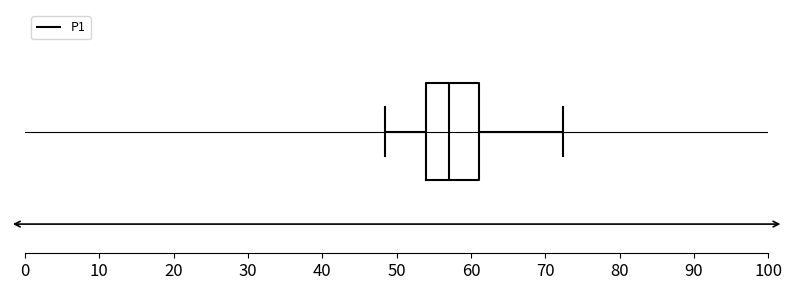

Where does the left whisker of the box end on the x-axis? The values are not printed on the chart, so give them approximately, as read against the axis.

49